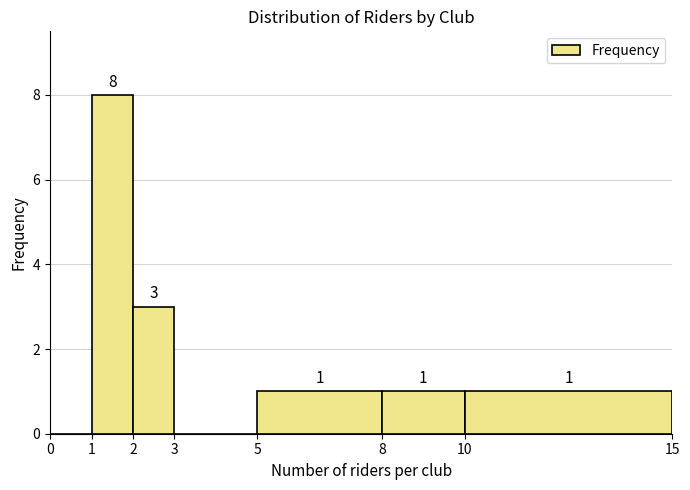

Over which range of the x-axis is the bar tallest?

1 to 2